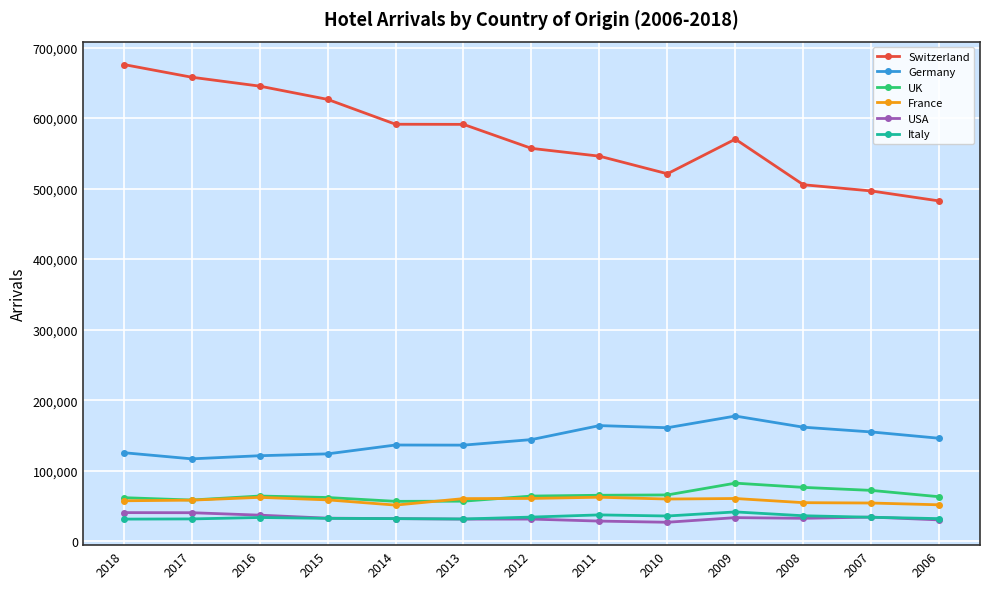

At which label does USA first exceed 32449?

2018